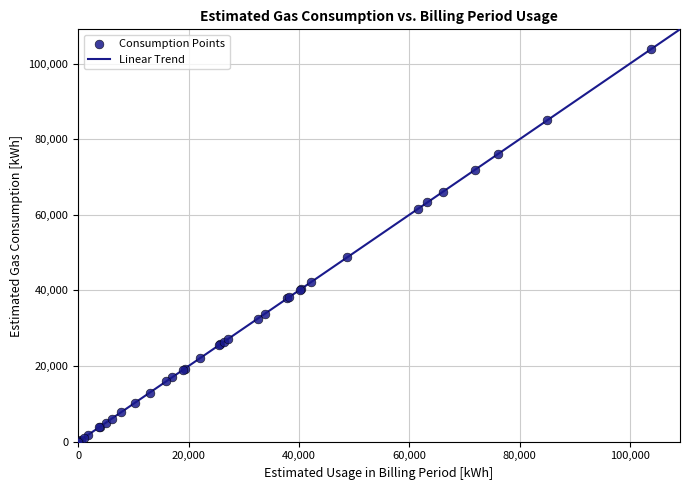

What Y value in the scatter plot is closest to 51938?

48734